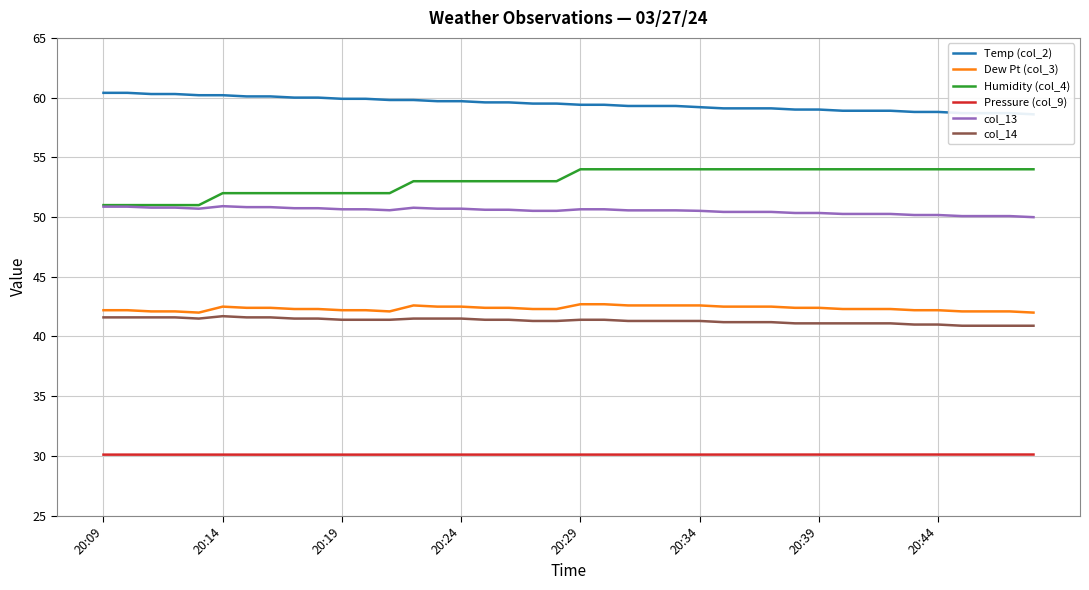

Count the Dew Pt (col_3) values in the range 42 to 43.

40